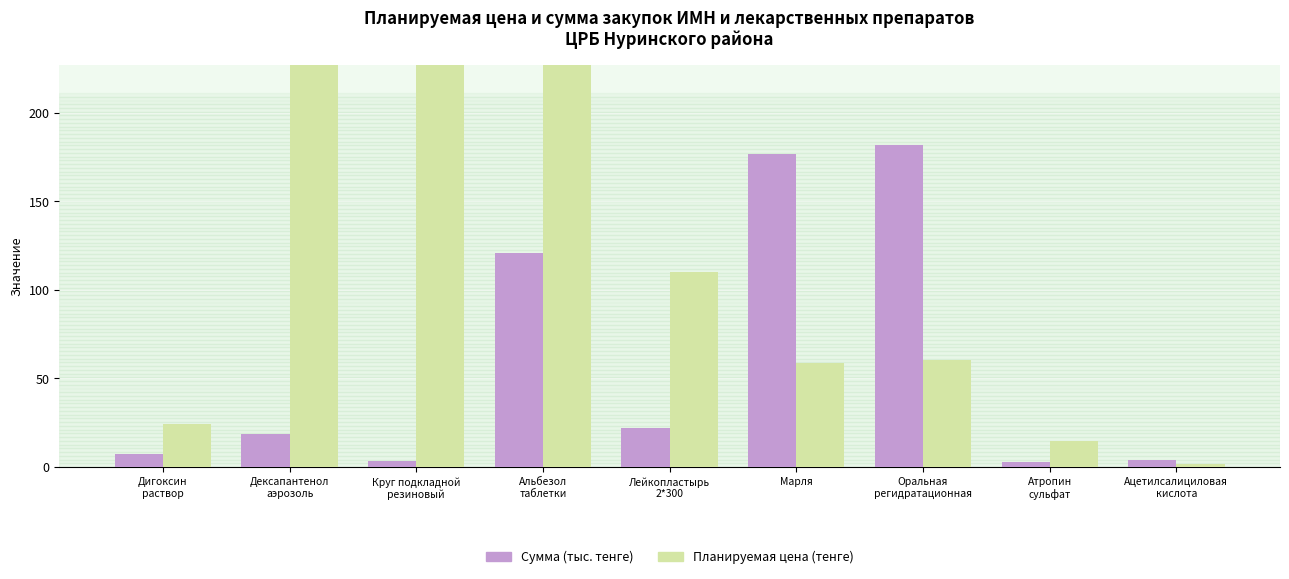

True or false: Сумма (тыс. тенге) has a value of 116.1 at Оральная
регидратационная.

False